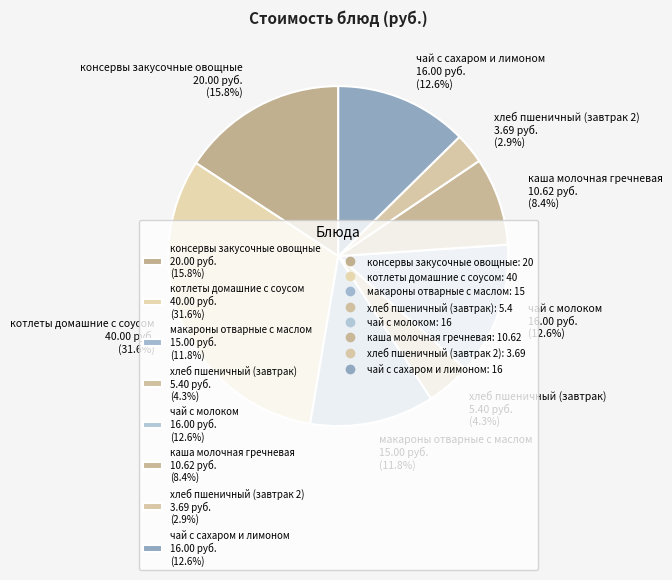

Is it true that хлеб пшеничный (завтрак) is 4% of the pie?

True